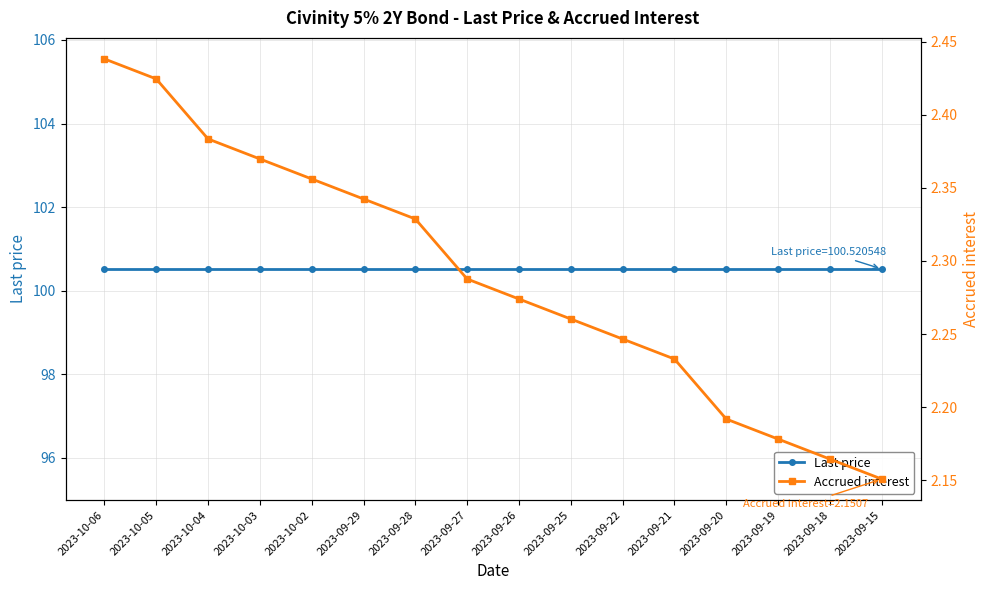

At how many categories does at least one series exceed 60?

16